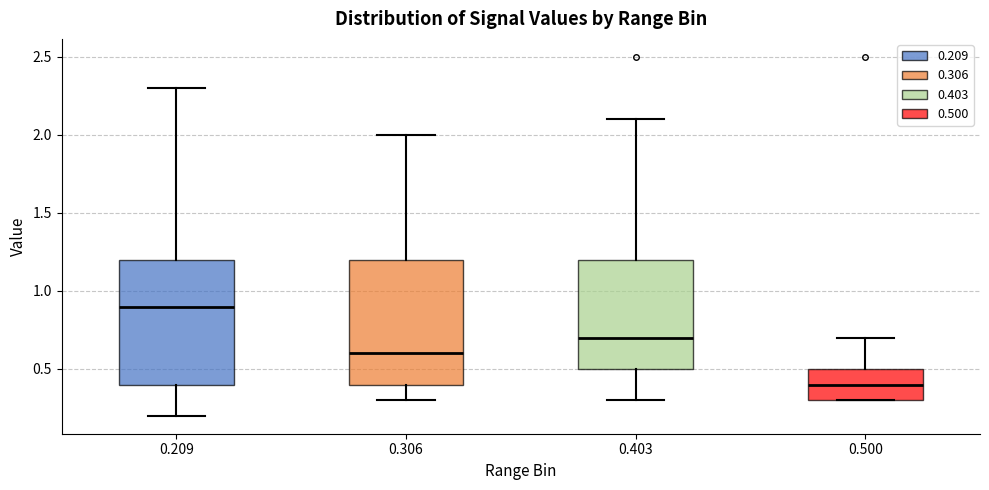

Reading left to right, transcribe this box plot: for each box, give where its median line is, the range the box spans, and where its two whiskers end, as read against the y-axis. The values are not printed on the chart, so give them approximately, as read against the axis.

0.209: median 0.9, box 0.4 to 1.2, whiskers 0.2 to 2.3
0.306: median 0.6, box 0.4 to 1.2, whiskers 0.3 to 2.0
0.403: median 0.7, box 0.5 to 1.2, whiskers 0.3 to 2.1
0.500: median 0.4, box 0.3 to 0.5, whiskers 0.3 to 0.7